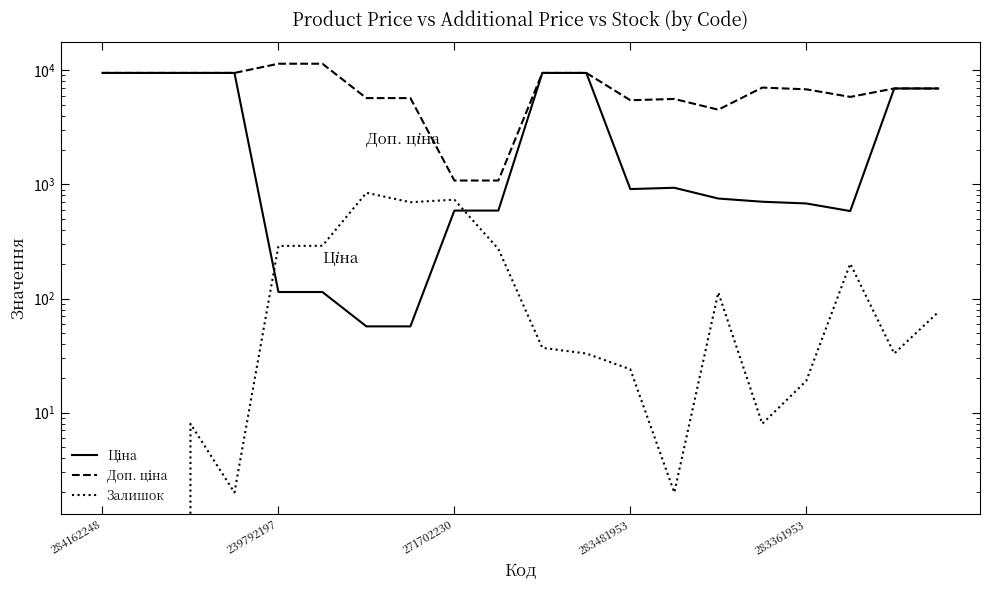

What is the total value across all series at 283361953?

7509.8